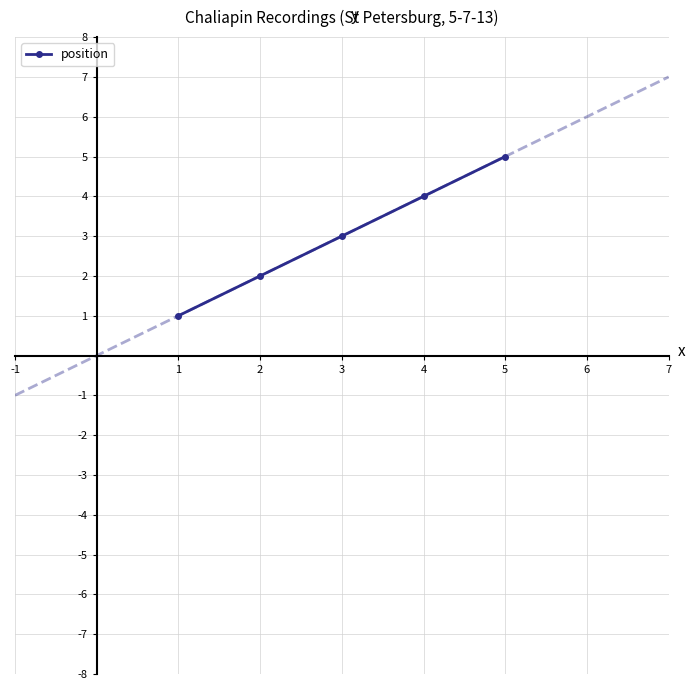

Where is the data nearest to the value 3?

3